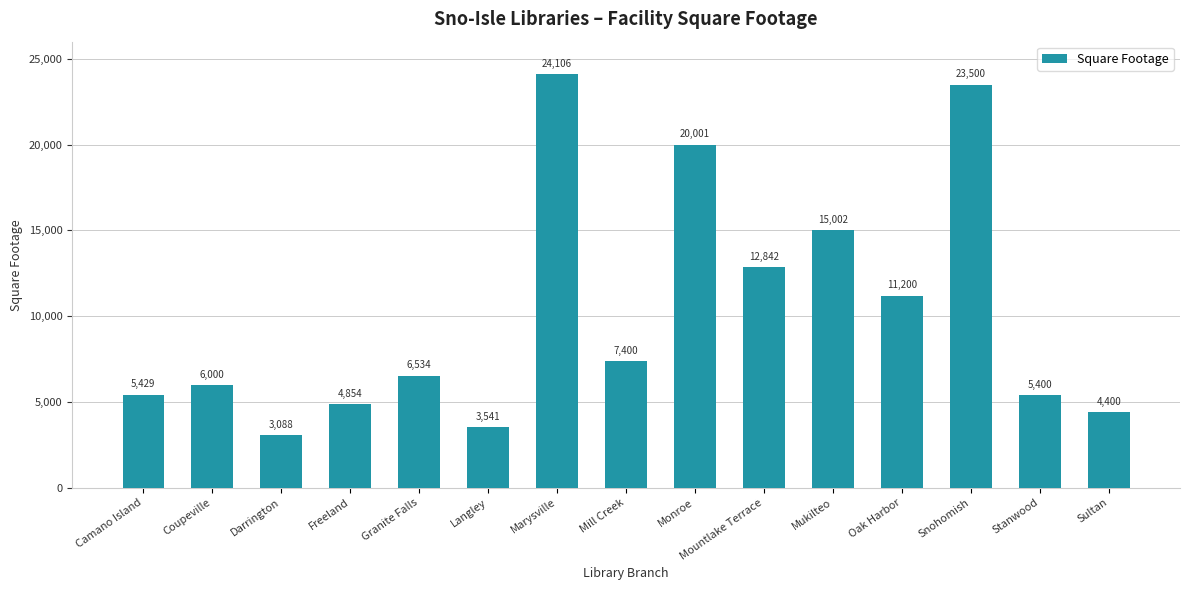

How many bars are there in total?

15